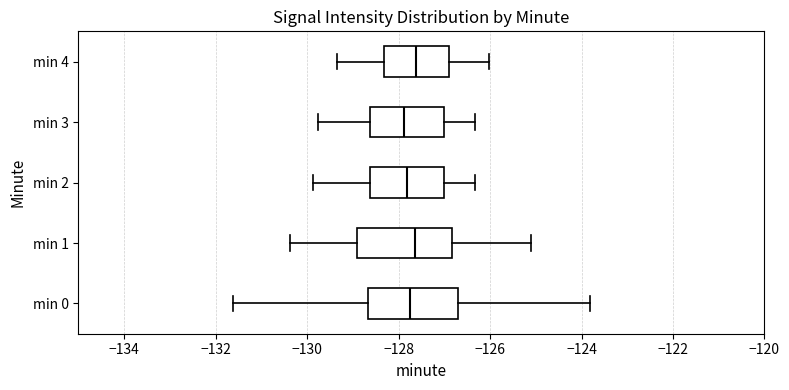

Where is the left edge of the box for min 1 on the x-axis? The values are not printed on the chart, so give them approximately, as read against the axis.

-129.0